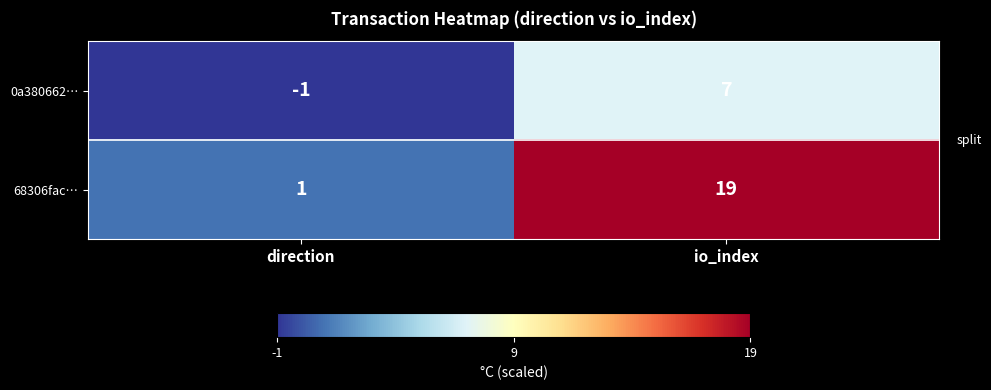

Where is 68306fac… nearest to the value 10?

direction